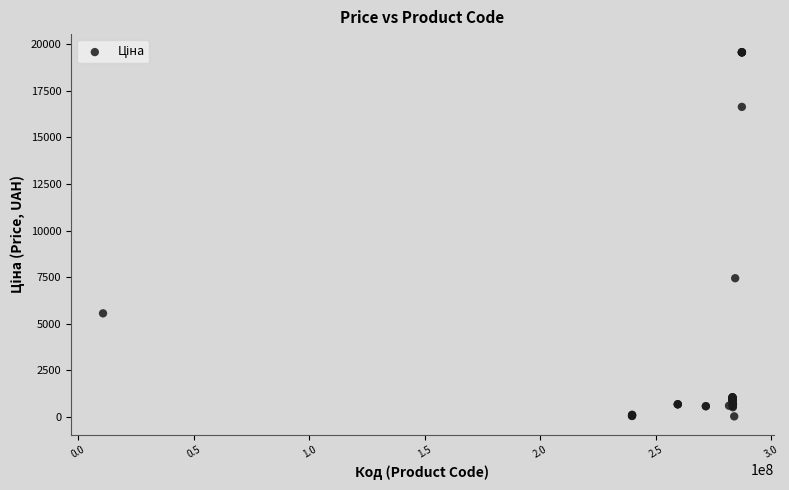

What Y value in the scatter plot is closest to 9798?

7444.6